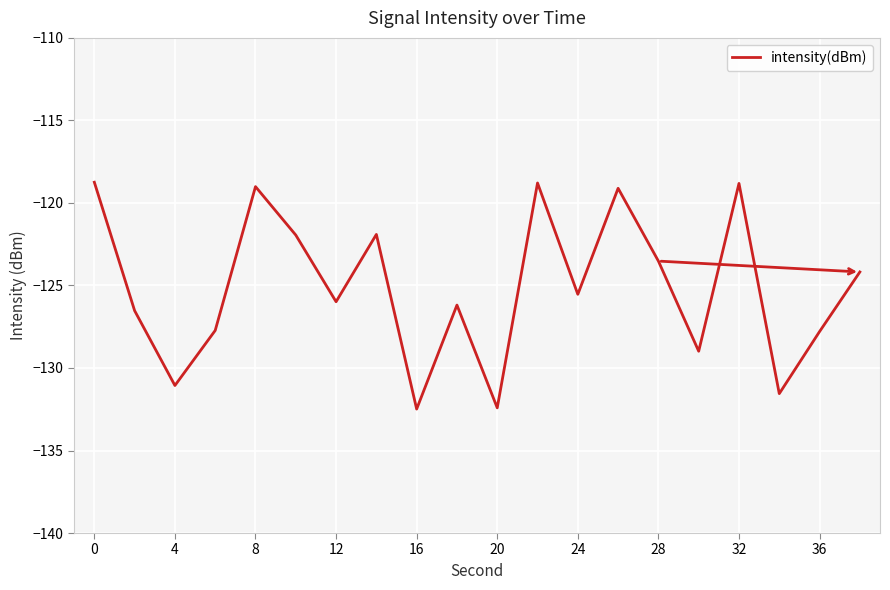

What is the smallest value displayed?

-132.5